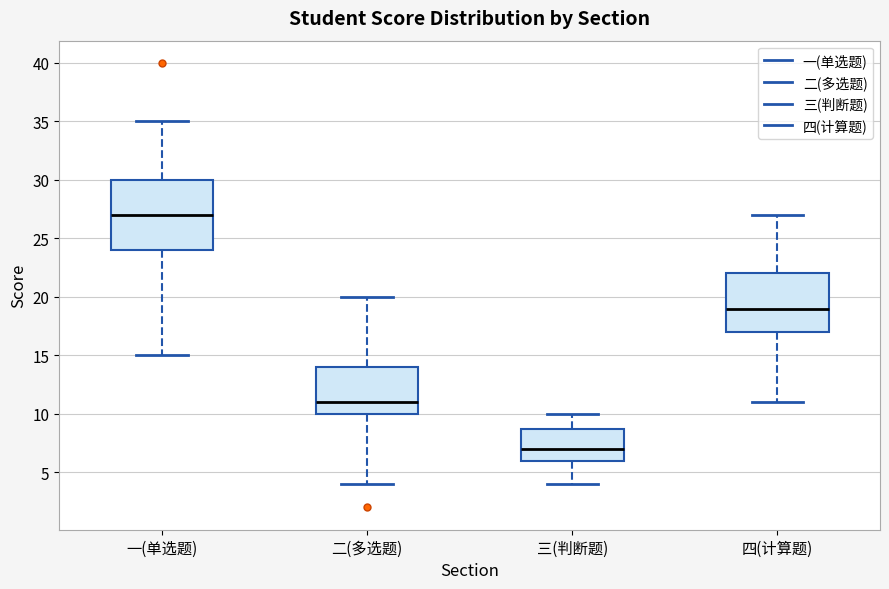

Which box is the tallest, from its lower edge to its upper edge?

一(单选题)